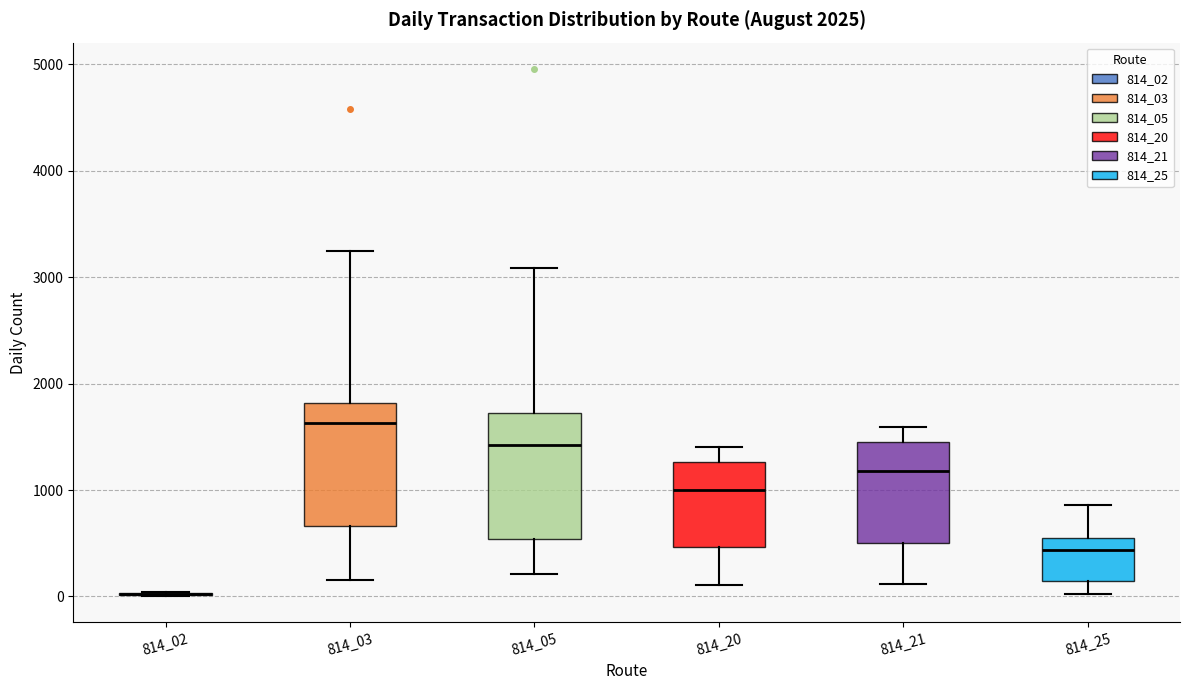

Where is the lower edge of the box at x = 814_21 on the y-axis? The values are not printed on the chart, so give them approximately, as read against the axis.

500